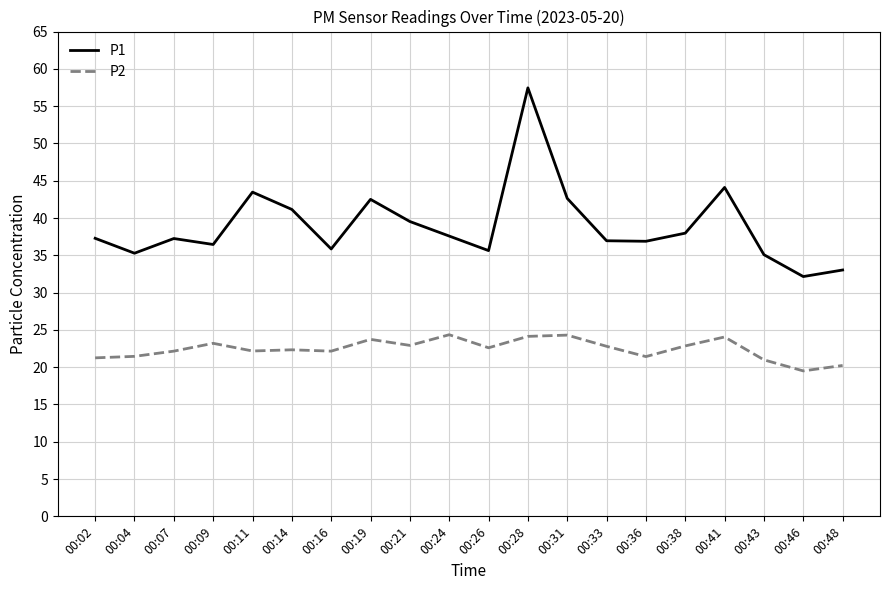

What is the difference between the highest and lowest values at 00:24?

13.2